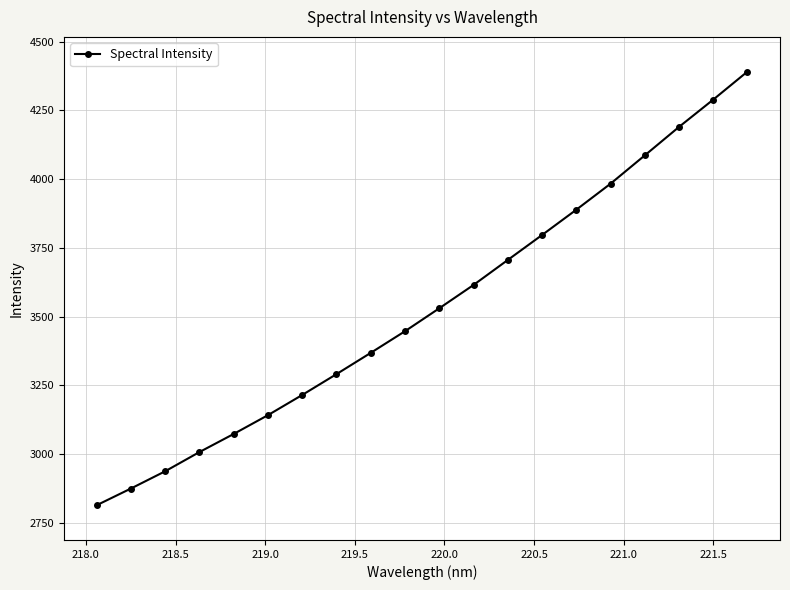

What is the value of the 20th point from the left?

4390.9